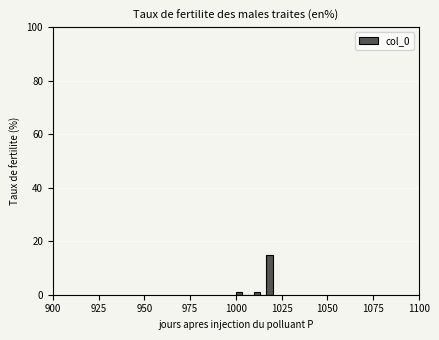

Read against the x-axis, roughly where is the centre of the tallest bar?

1020